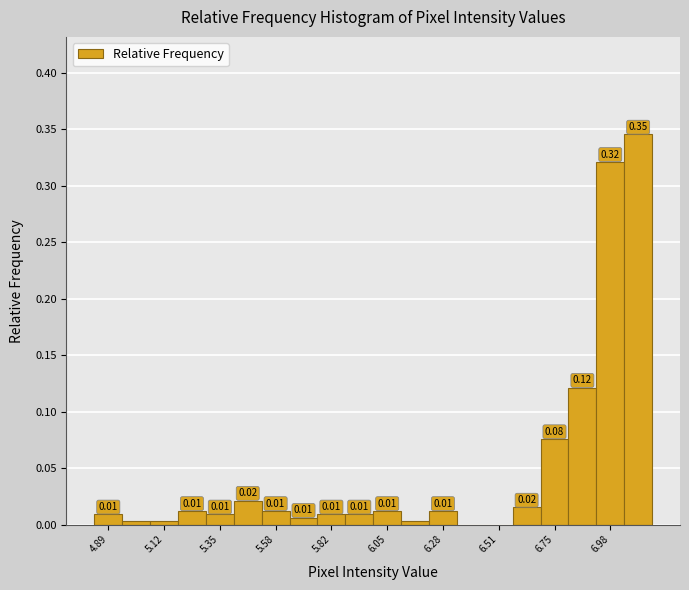

Around what value on the x-axis is the tallest bar? Give the approximate position of its centre, as read against the axis.

7.10